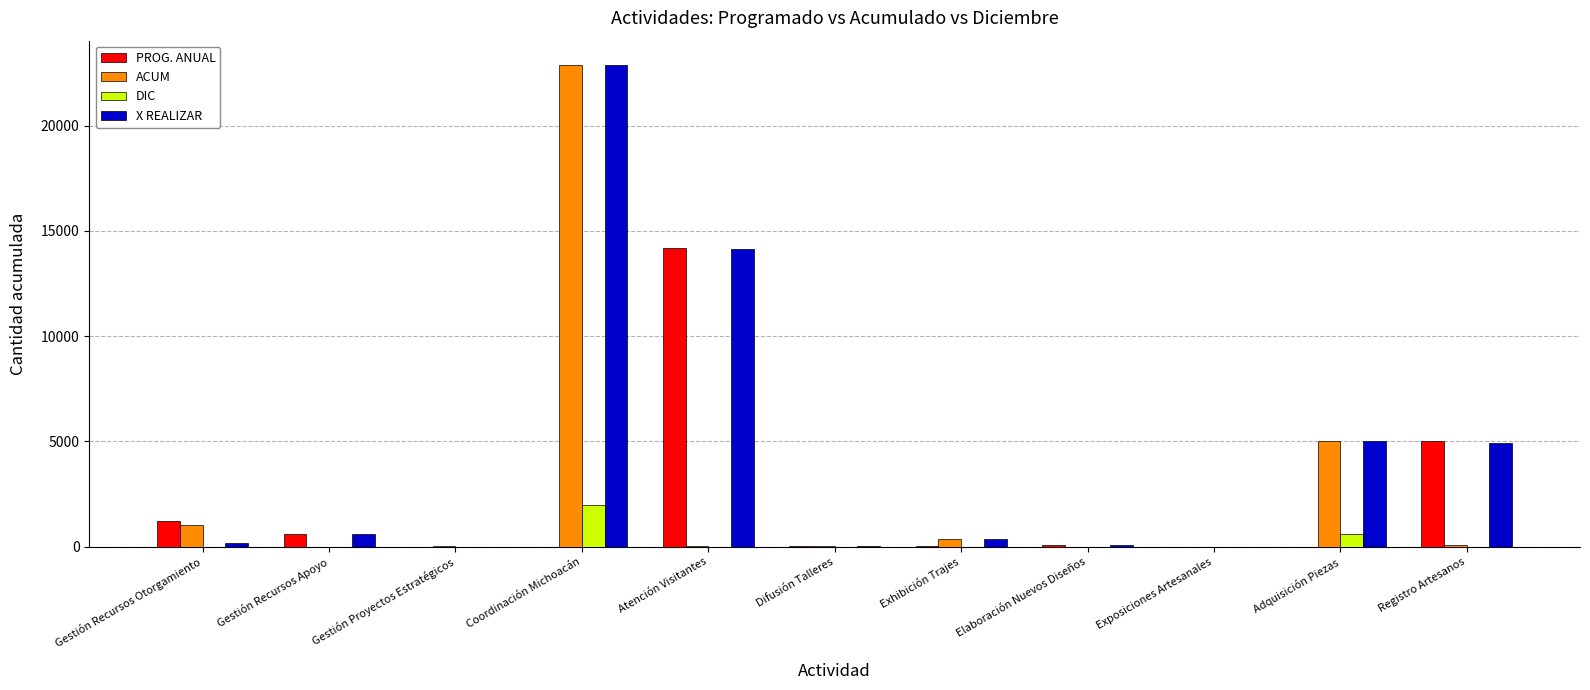

What is the sum of all PROG. ANUAL values?

21165